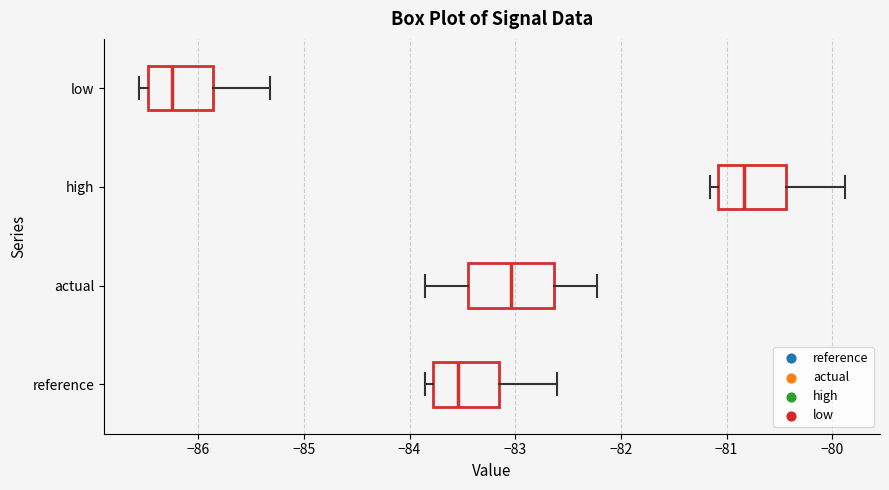

Reading bottom to top, transcribe this box plot: for each box, give where its median line is, the range the box spans, and where its two whiskers end, as read against the x-axis. The values are not printed on the chart, so give them approximately, as read against the axis.

reference: median -83.5, box -83.8 to -83.2, whiskers -83.9 to -82.6
actual: median -83.0, box -83.4 to -82.6, whiskers -83.9 to -82.2
high: median -80.8, box -81.1 to -80.4, whiskers -81.2 to -79.9
low: median -86.2, box -86.5 to -85.9, whiskers -86.6 to -85.3